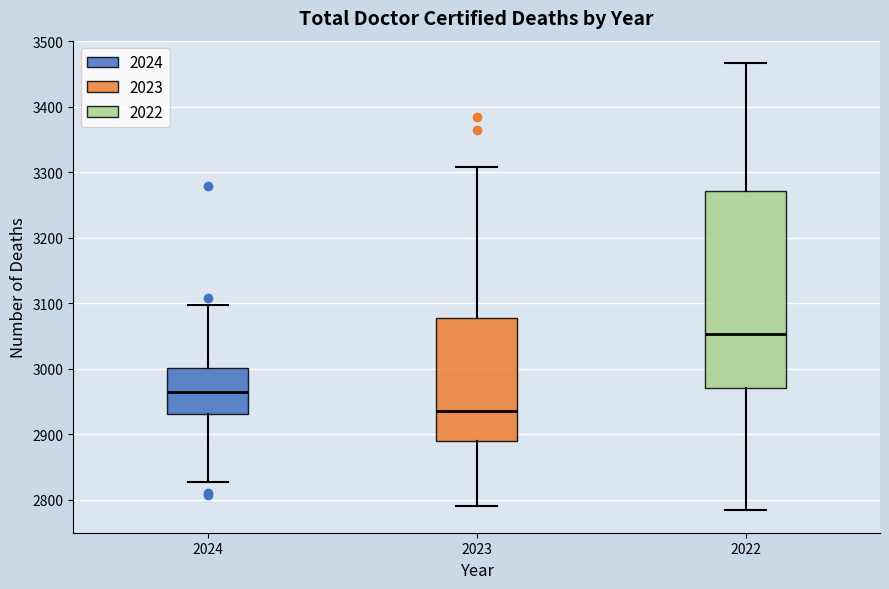

Which box is the tallest, from its lower edge to its upper edge?

2022